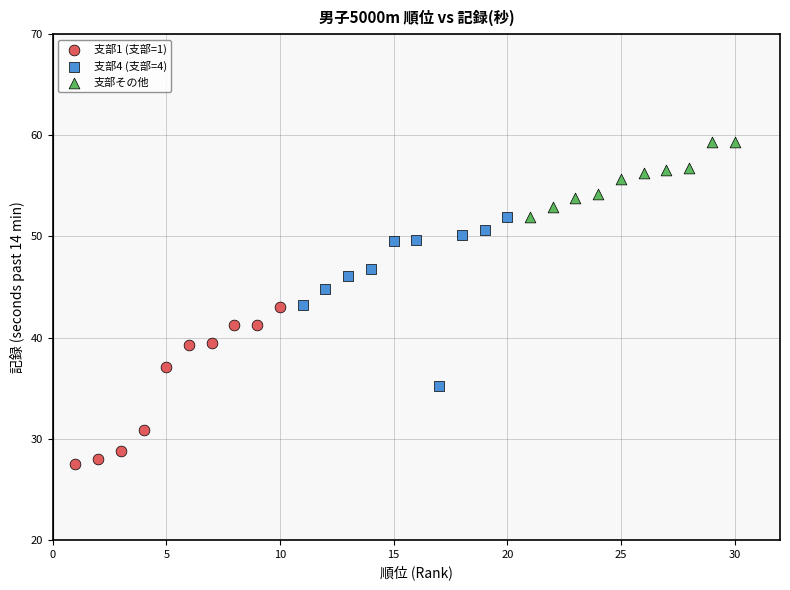

Which series reaches the maximum Y coordinate?

支部その他